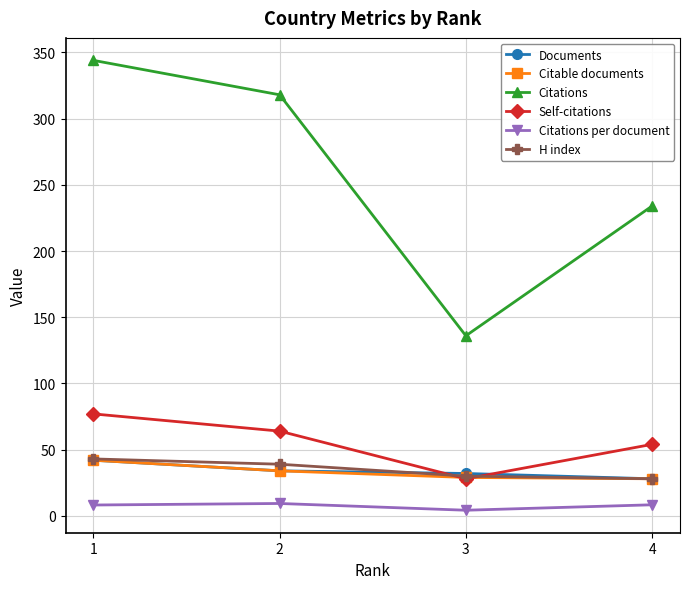

At which category is the sum across all series the highest?

1